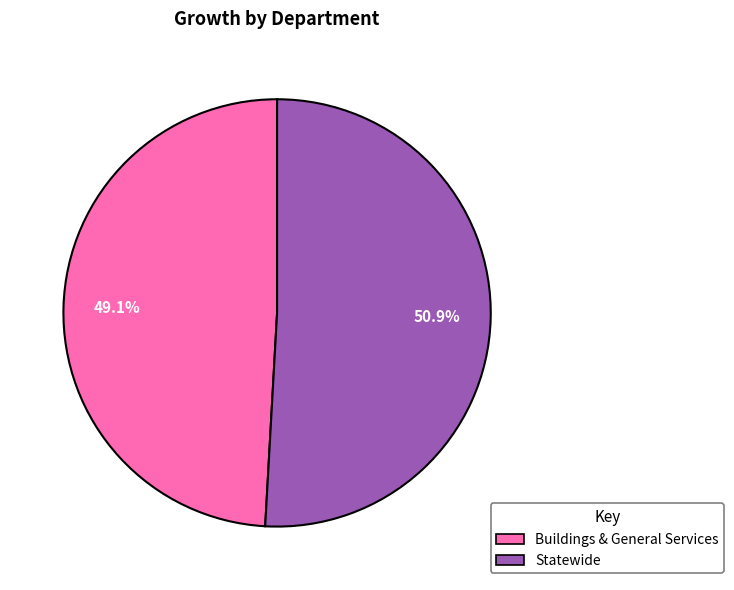

Between Statewide and Buildings & General Services, which is larger?

Statewide